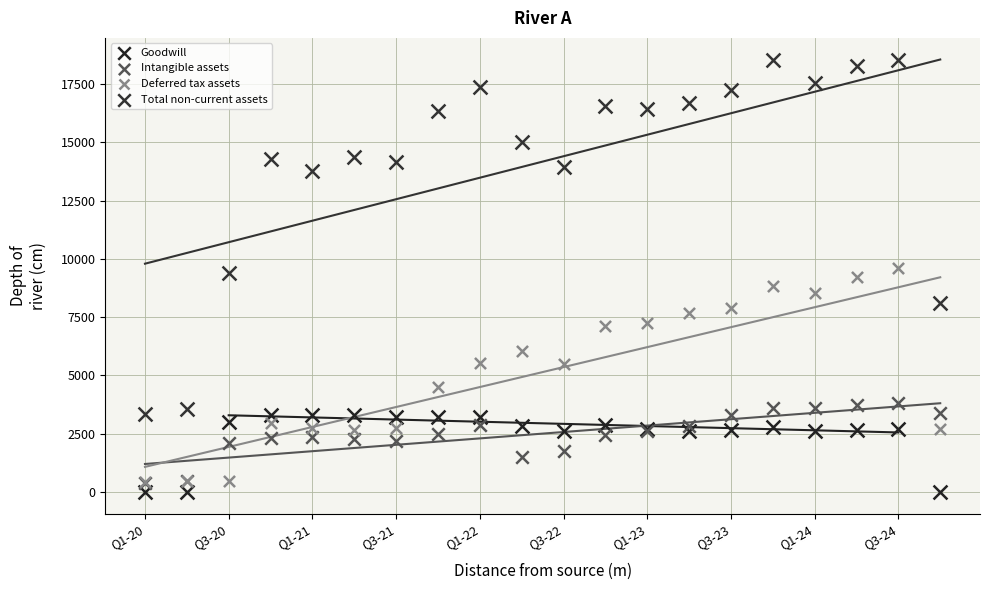

Which series has the widest spread of Y values?

Total non-current assets